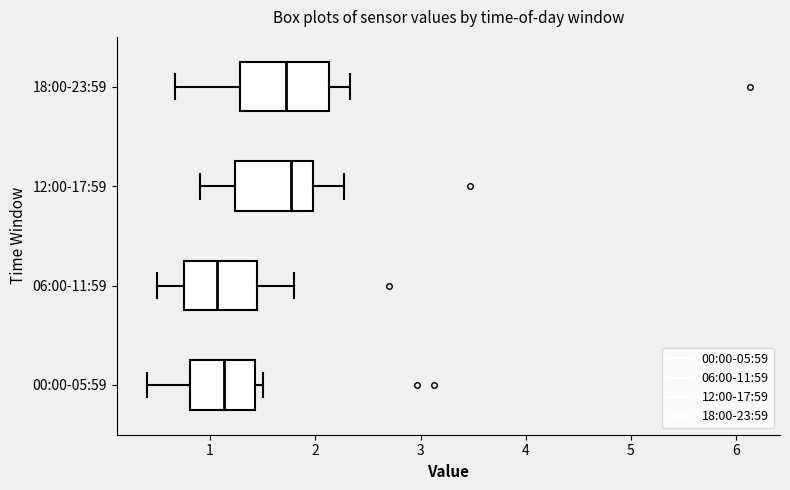

Where is the left edge of the box for 12:00-17:59 on the x-axis? The values are not printed on the chart, so give them approximately, as read against the axis.

1.2